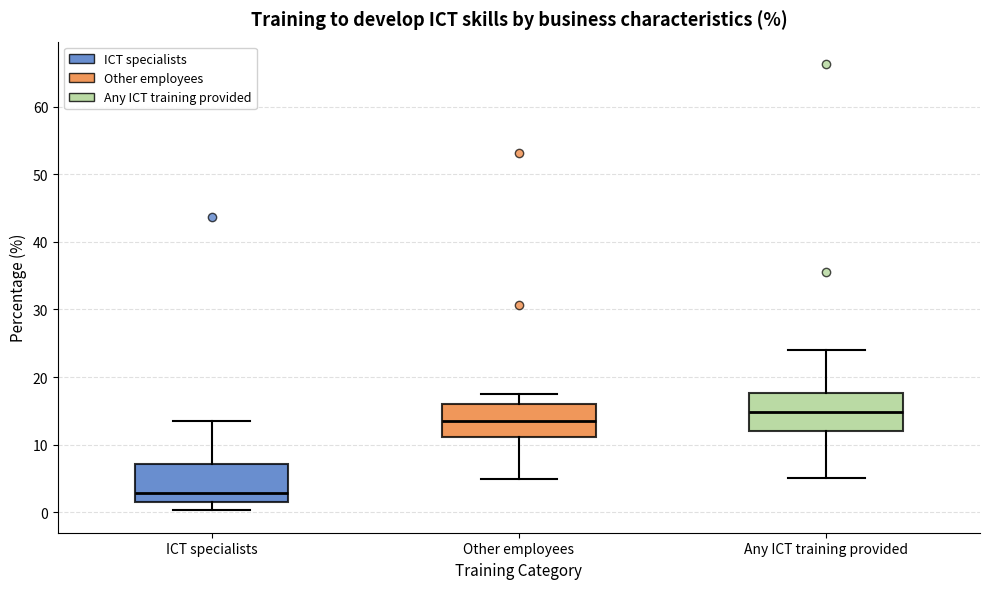

Which box has the lowest median line?

ICT specialists